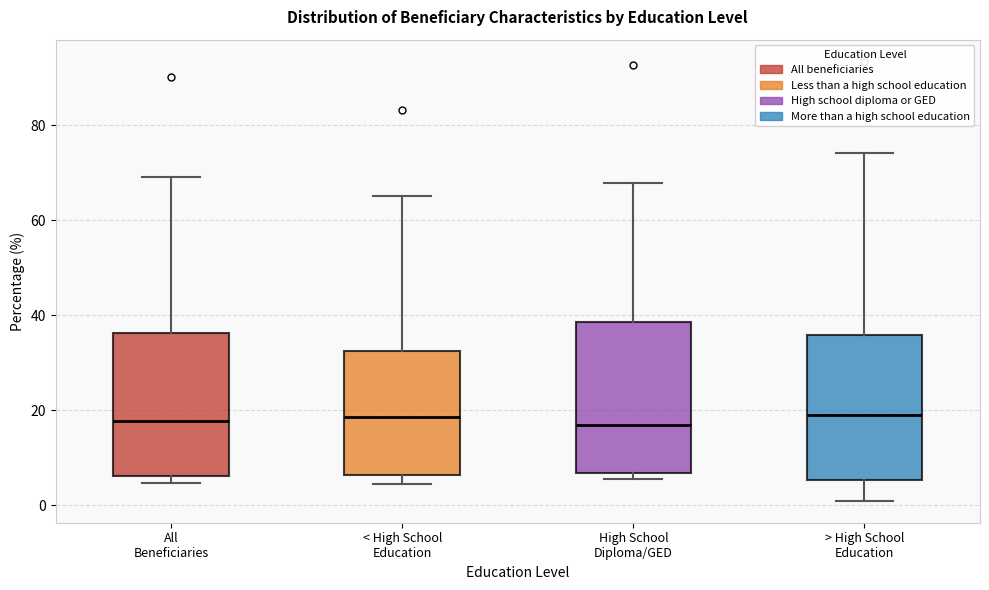

Where is the upper edge of the box for < High School Education on the y-axis? The values are not printed on the chart, so give them approximately, as read against the axis.

32